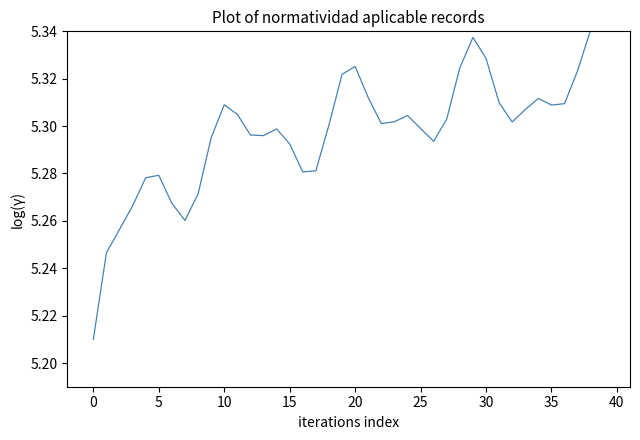

How many lines are shown in the chart?

1